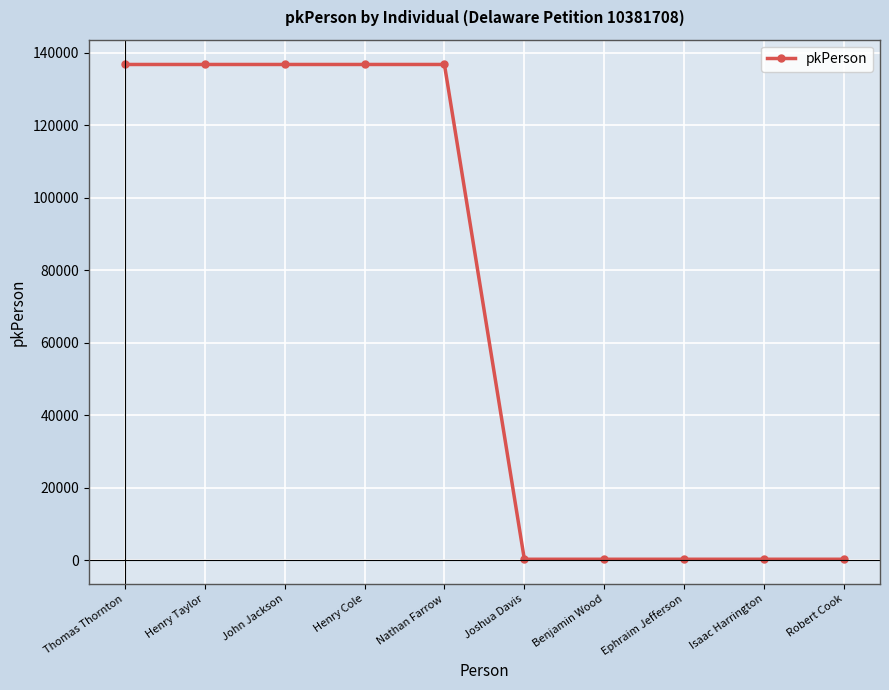

True or false: there are more than 0 points higher than both neighbors.

True